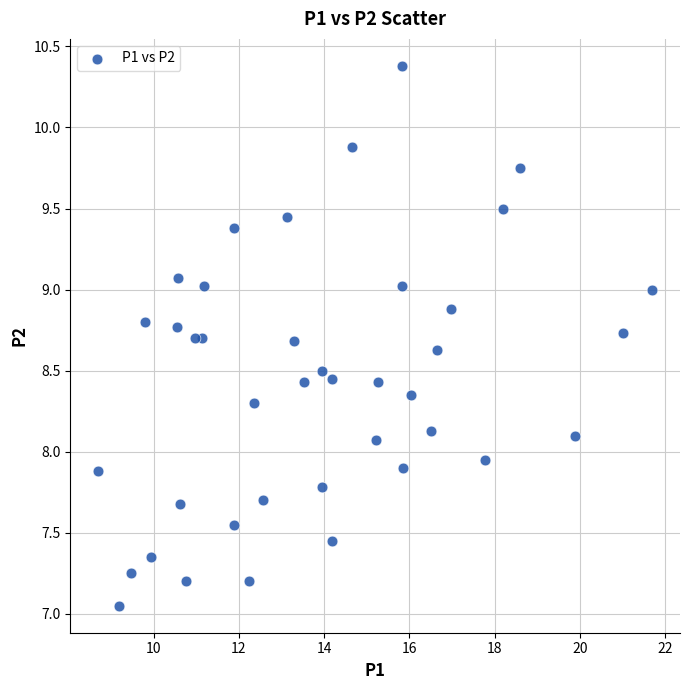

What is the range of Y values (max minus min)?

3.3